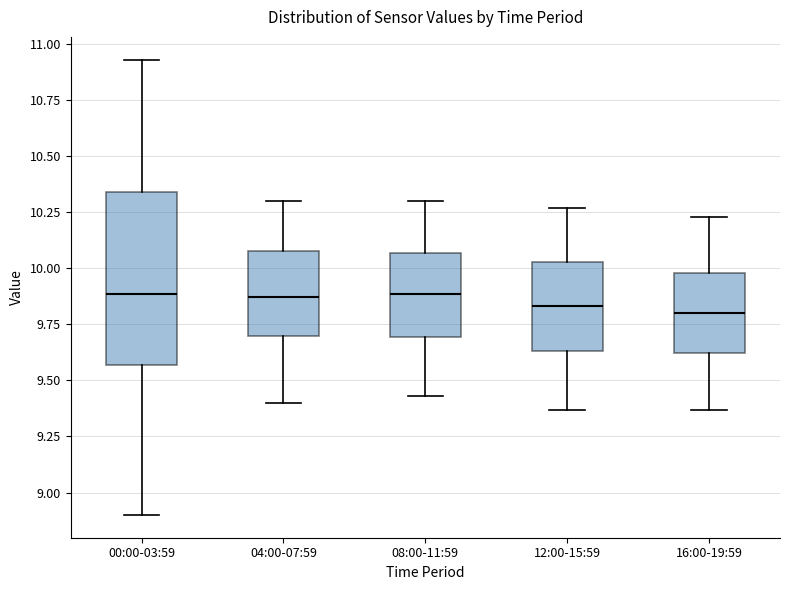

Reading left to right, read every box against the y-axis: the position of its median line, the range the box covers, and the ends of its whiskers. The values are not printed on the chart, so give them approximately, as read against the axis.

00:00-03:59: median 9.90, box 9.55 to 10.35, whiskers 8.90 to 10.95
04:00-07:59: median 9.85, box 9.70 to 10.10, whiskers 9.40 to 10.30
08:00-11:59: median 9.90, box 9.70 to 10.05, whiskers 9.45 to 10.30
12:00-15:59: median 9.85, box 9.65 to 10.05, whiskers 9.35 to 10.25
16:00-19:59: median 9.80, box 9.60 to 10.00, whiskers 9.35 to 10.25